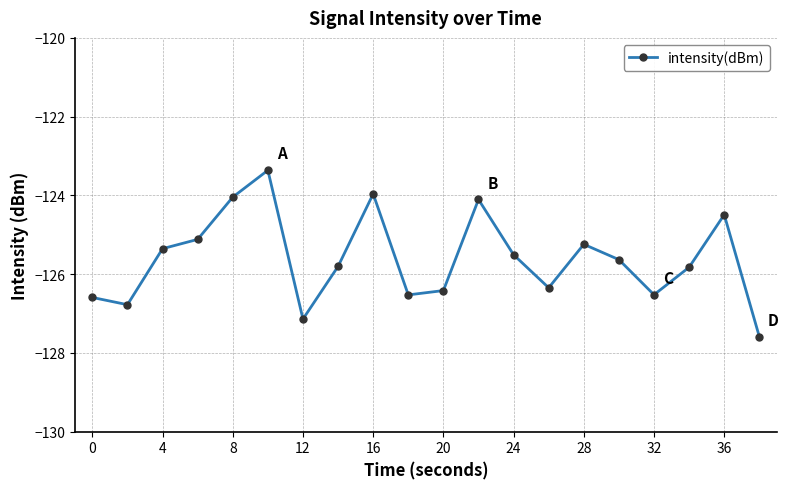

What is the difference between the maximum and minimum values?

4.2